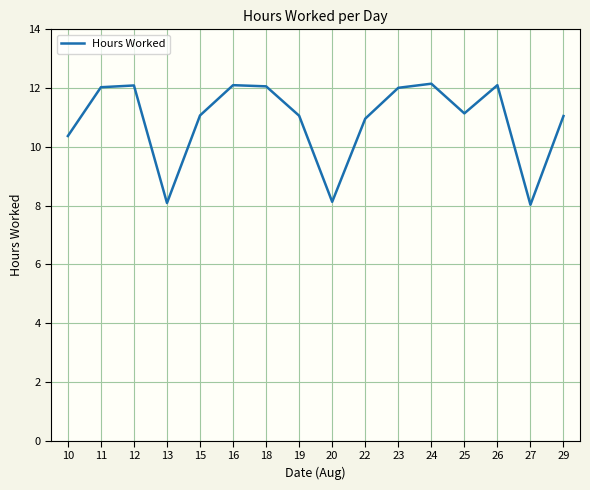

What is the change in value from 10 to 19?

+0.7